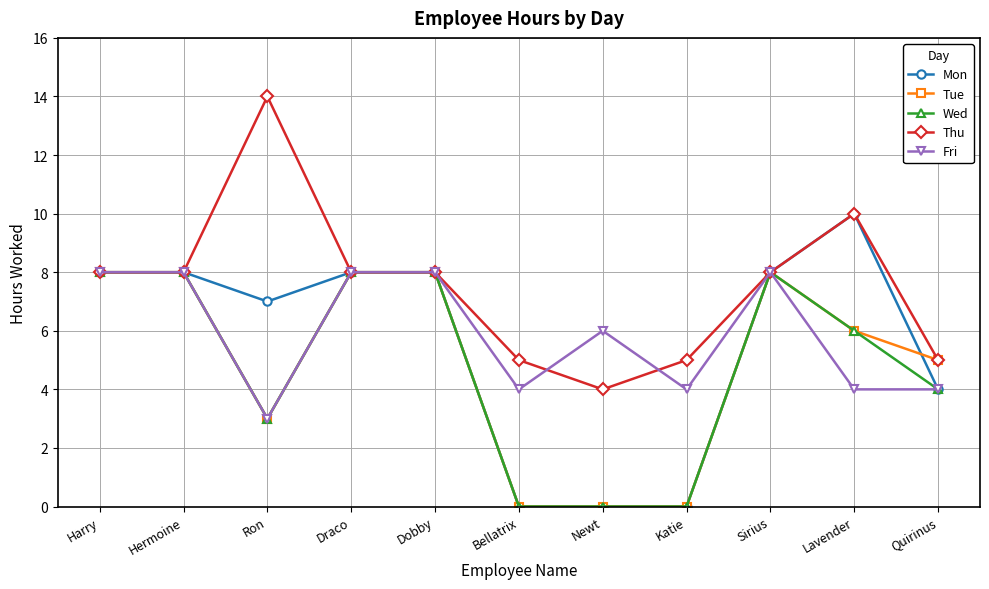

Is it true that Thu equals 8 at Dobby?

True